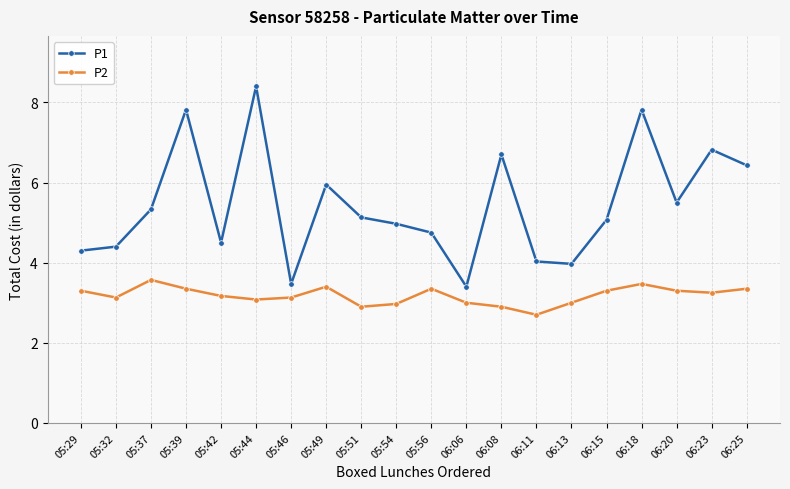

Is the value of P1 at 06:15 greater than the value of P2 at 05:37?

Yes